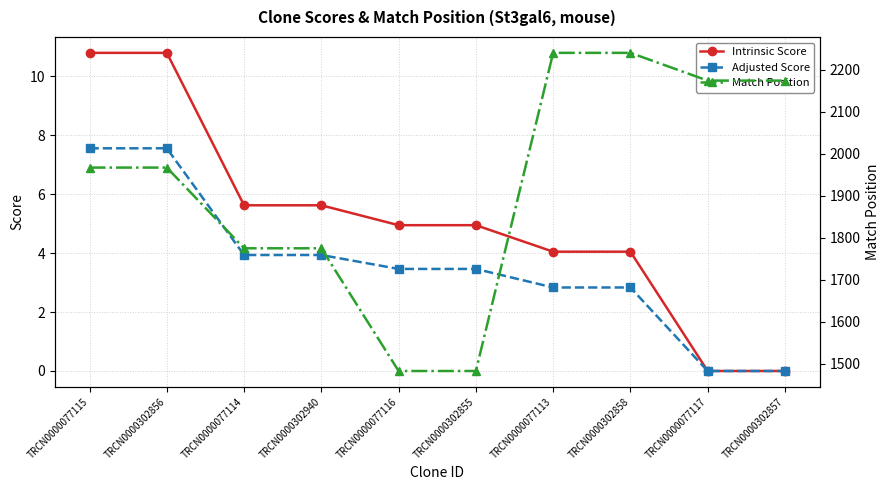

Between TRCN0000302856 and TRCN0000077113, which is larger?

TRCN0000302856